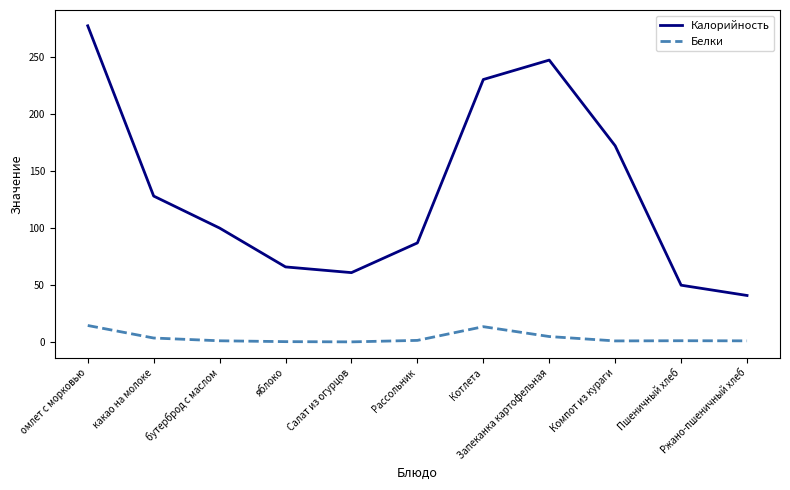

Which series has the widest spread of values?

Калорийность